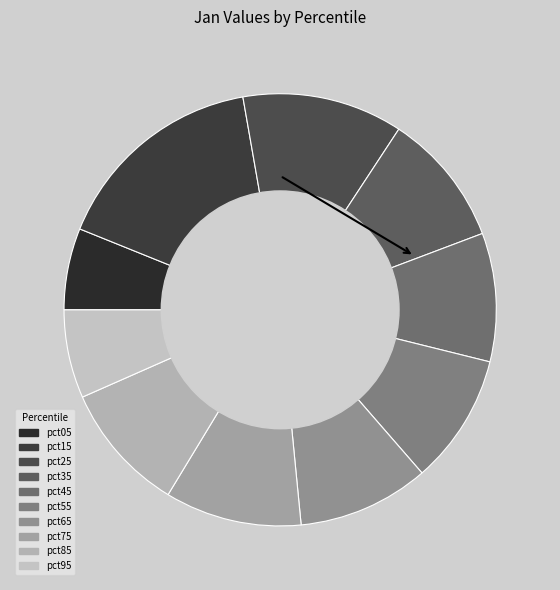

What percentage is the pct45 slice, to the nearest percent?

10%